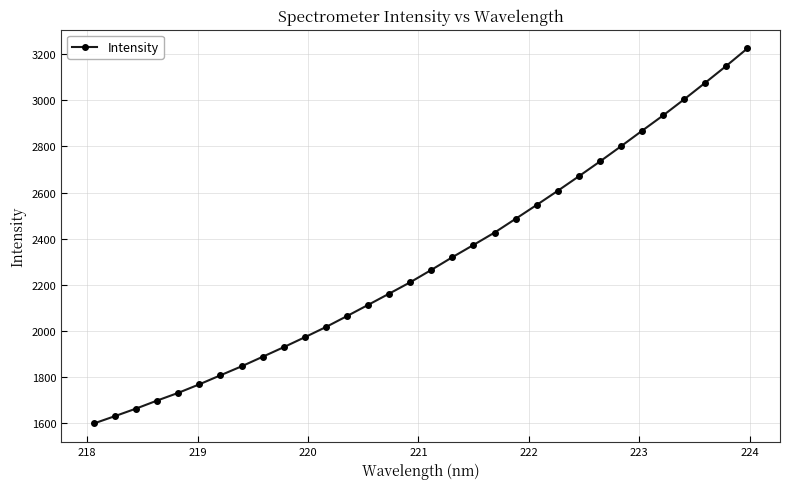

What is the value of the 27th point from the left?

2867.4